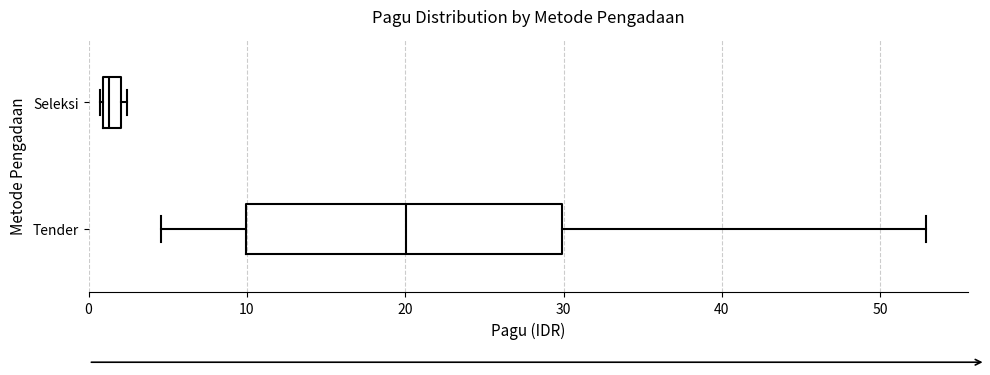

Which box has the furthest to the left median line?

Seleksi